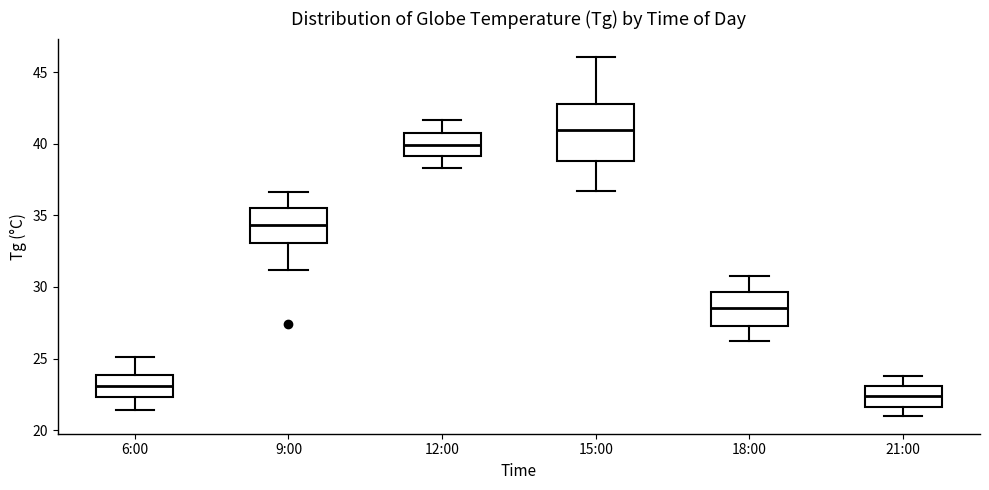

Which box has the highest median line?

15:00